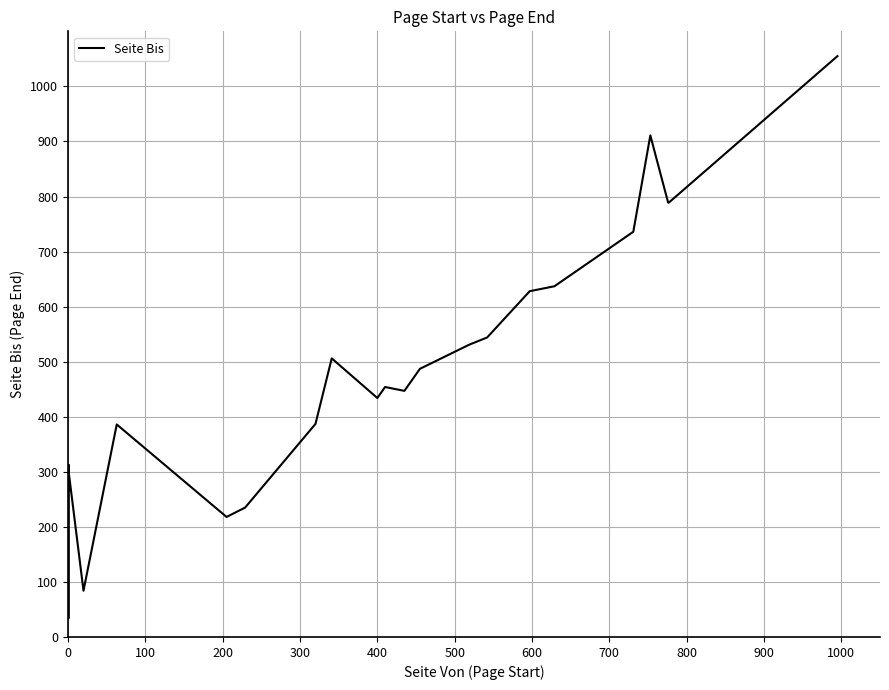

True or false: the data has more than 2 interior local peaks.

True